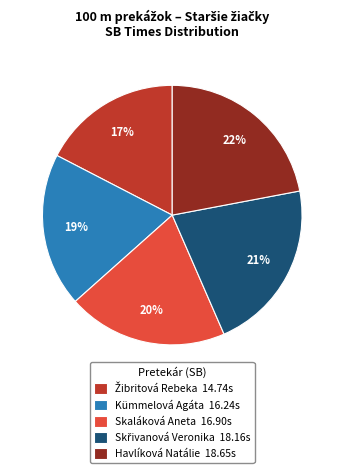

Does any single category account for the majority?

No